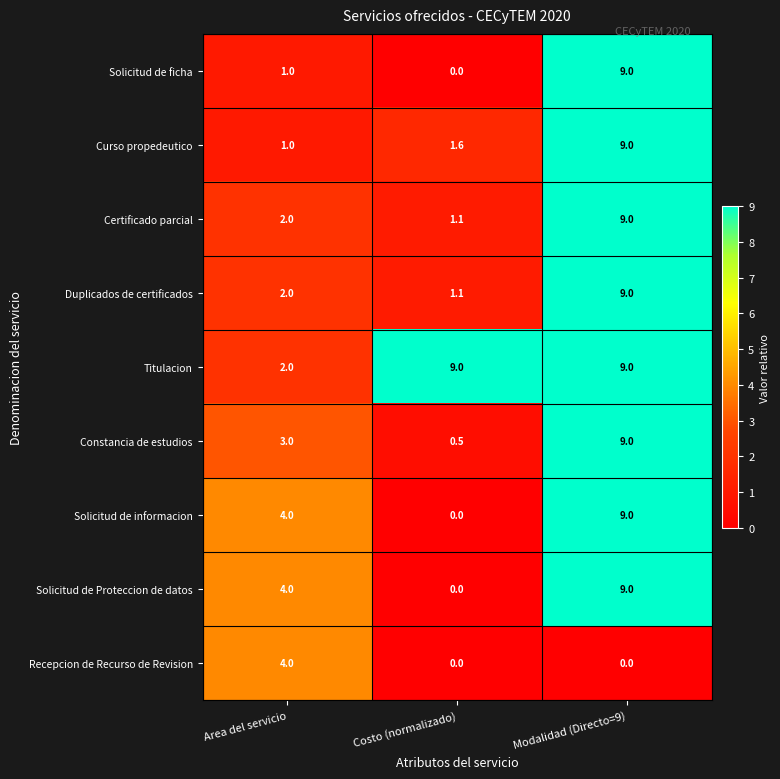

What is the total value across all series at Costo (normalizado)?

13.3